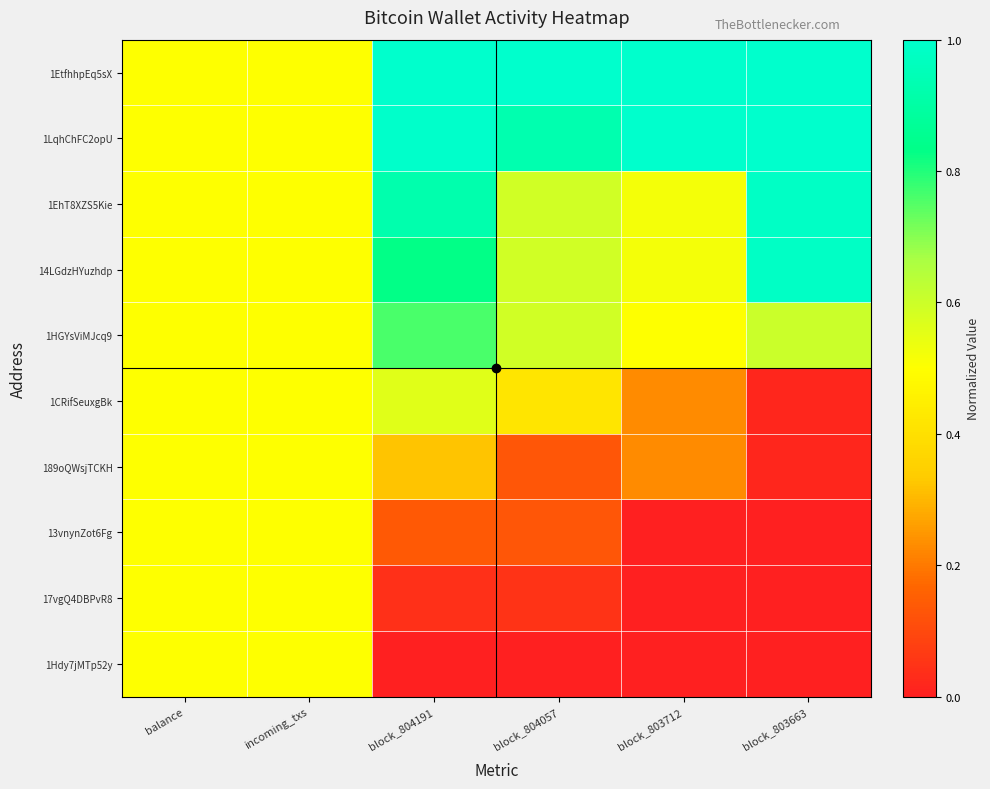

Rank the series by their maximum value, from highest to lowest.

1EtfhhpEq5sX, 1LqhChFC2opU, 1EhT8XZS5Kie, 14LGdzHYuzhdp, 1HGYsViMJcq9, 1CRifSeuxgBk, 189oQWsjTCKH, 13vnynZot6Fg, 17vgQ4DBPvR8, 1Hdy7jMTp52y